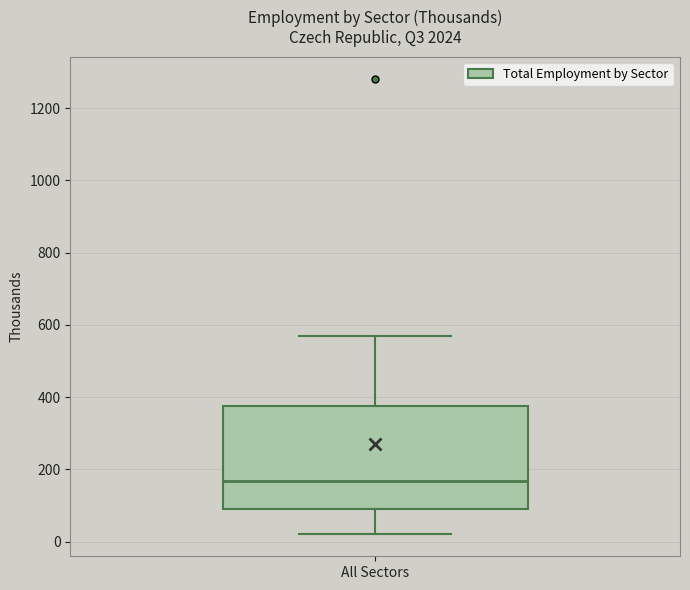

Read this box plot against the y-axis: the position of the median line, the range covered by the box, and the ends of both whiskers. The values are not printed on the chart, so give them approximately, as read against the axis.

median 160, box 80 to 380, whiskers 20 to 560